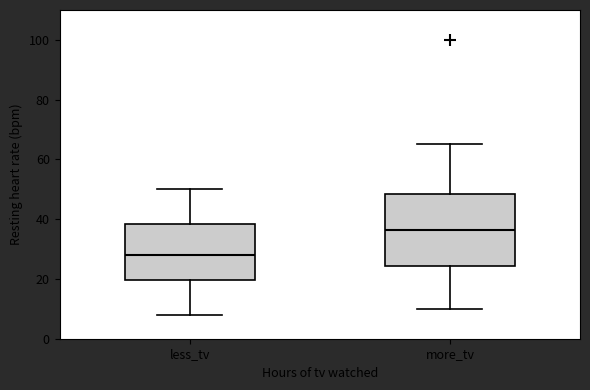

Comparing the boxes themselves (not the whiskers), which one is the tallest?

more_tv